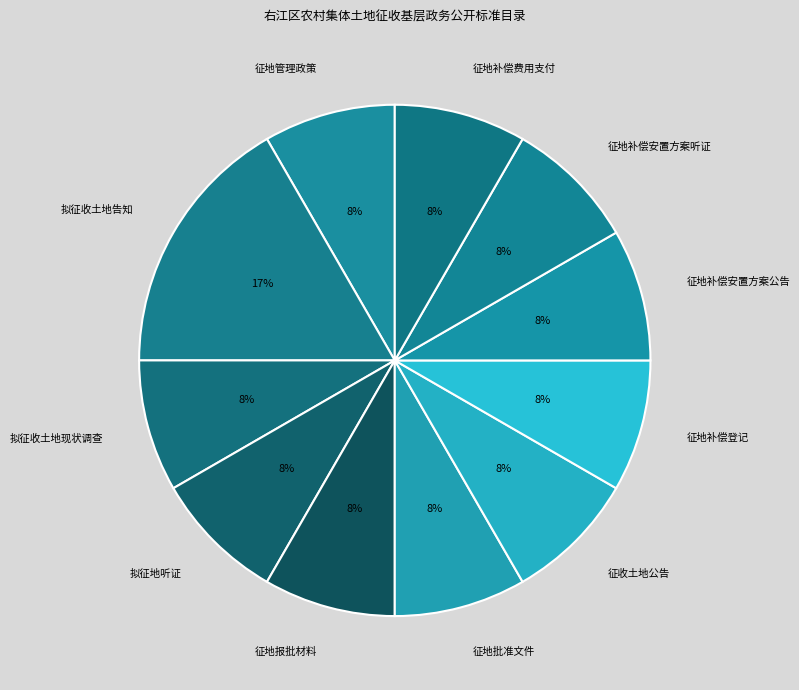

How many slices are in this pie chart?

11